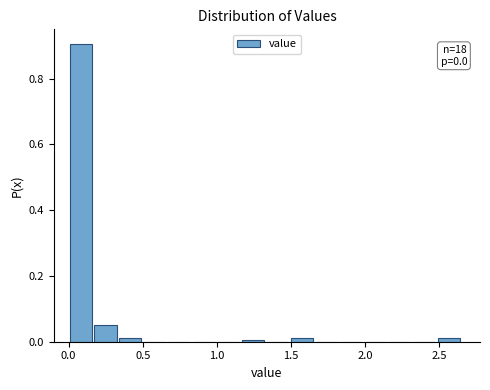

Around what value on the x-axis is the tallest bar? Give the approximate position of its centre, as read against the axis.

0.10